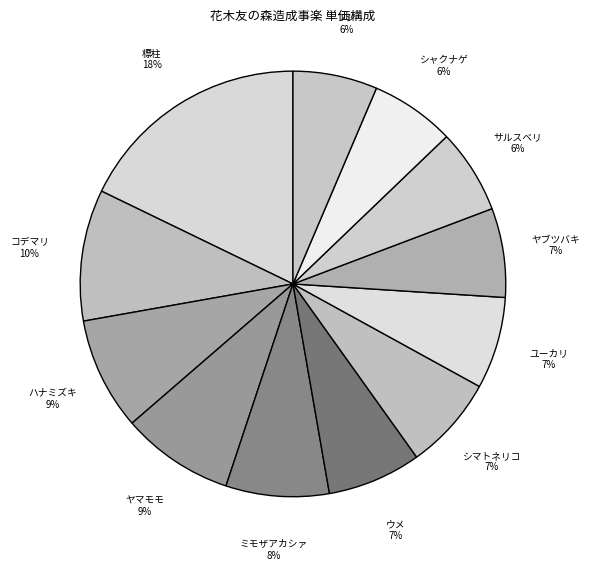

What is the largest slice in the pie chart?

標柱